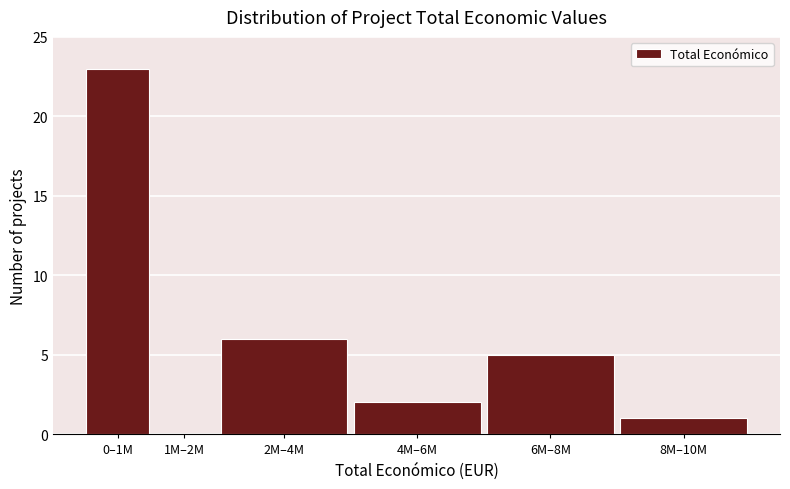

Reading left to right, what are all the values shown in this chart?

0–1M=23	1M–2M=0	2M–4M=6	4M–6M=2	6M–8M=5	8M–10M=1